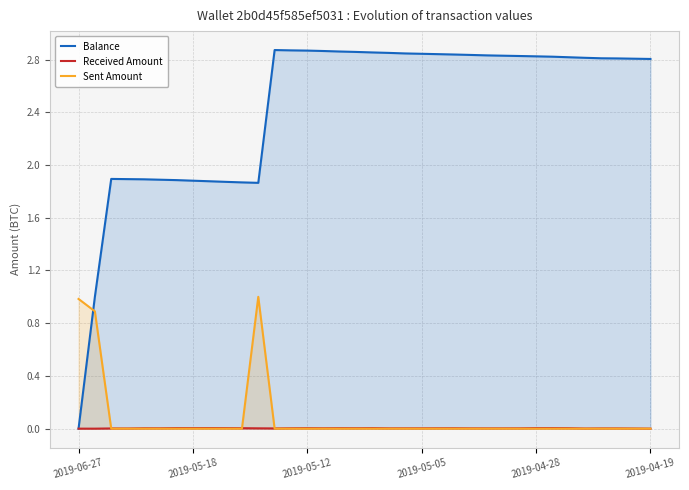

True or false: Received Amount and Balance cross at least once.

False